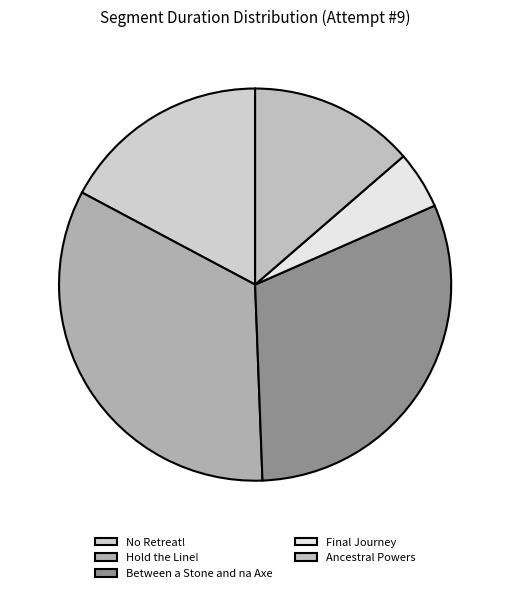

Is there any slice that represents more than half of the pie?

No